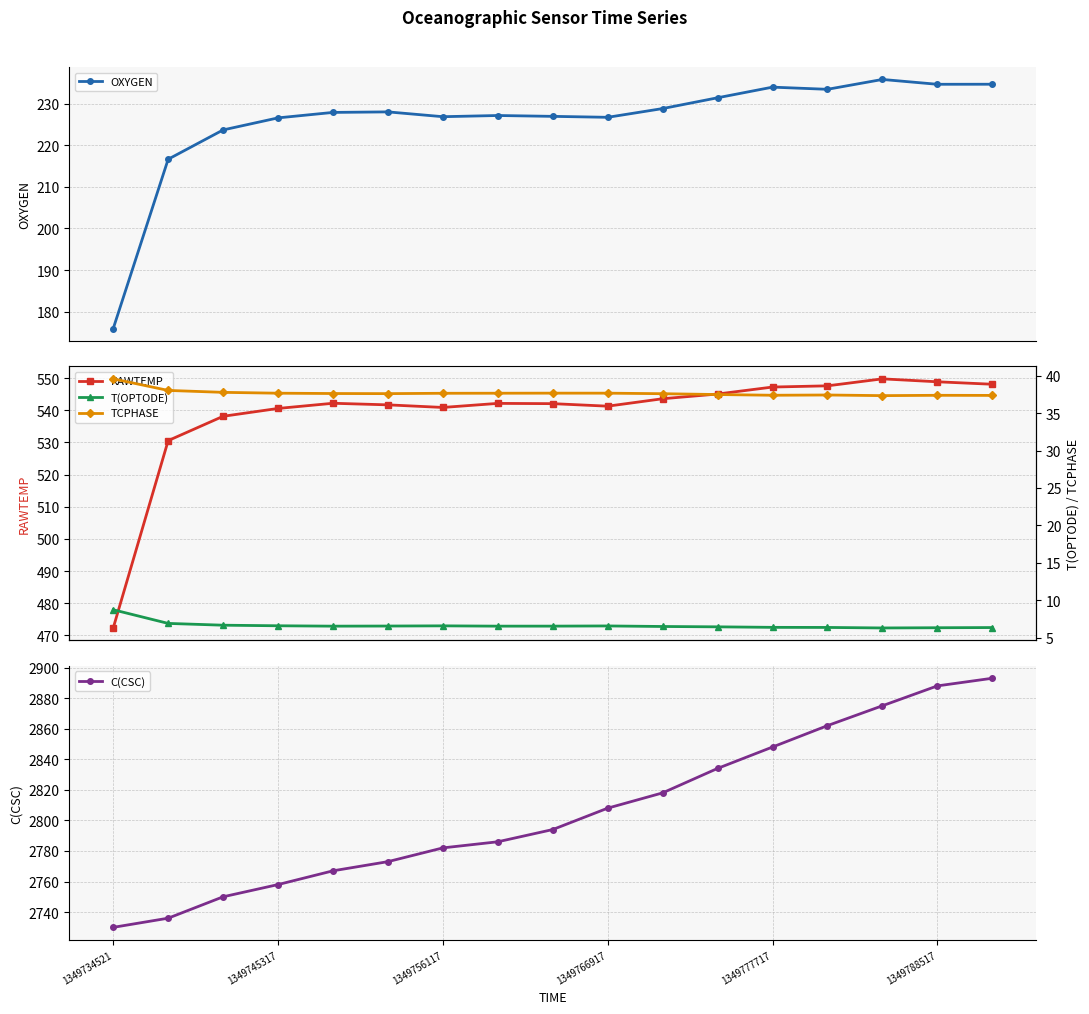

The T(OPTODE) series shows 3.4 at 1349734521. True or false?

False